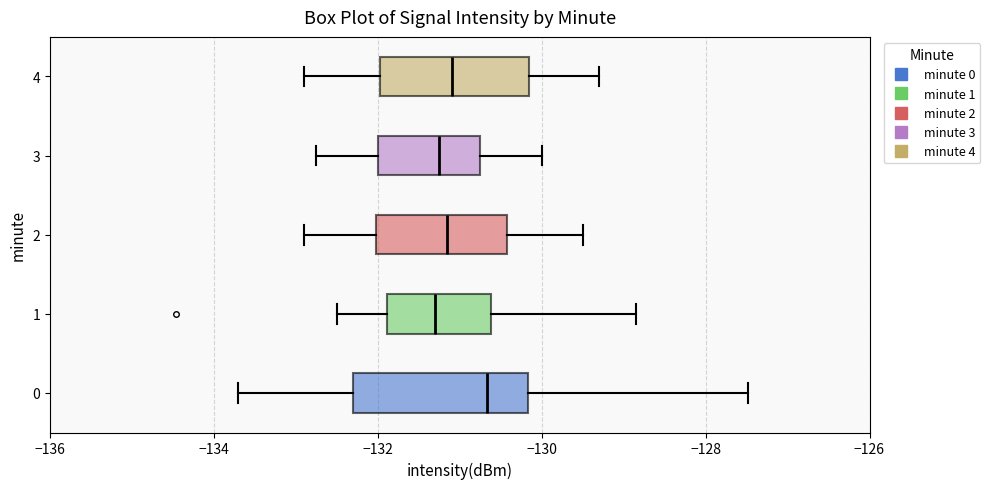

Reading bottom to top, transcribe this box plot: for each box, give where its median line is, the range the box spans, and where its two whiskers end, as read against the x-axis. The values are not printed on the chart, so give them approximately, as read against the axis.

0: median -130.6, box -132.4 to -130.2, whiskers -133.8 to -127.4
1: median -131.4, box -131.8 to -130.6, whiskers -132.4 to -128.8
2: median -131.2, box -132.0 to -130.4, whiskers -132.8 to -129.4
3: median -131.2, box -132.0 to -130.8, whiskers -132.8 to -130.0
4: median -131.0, box -132.0 to -130.2, whiskers -132.8 to -129.2